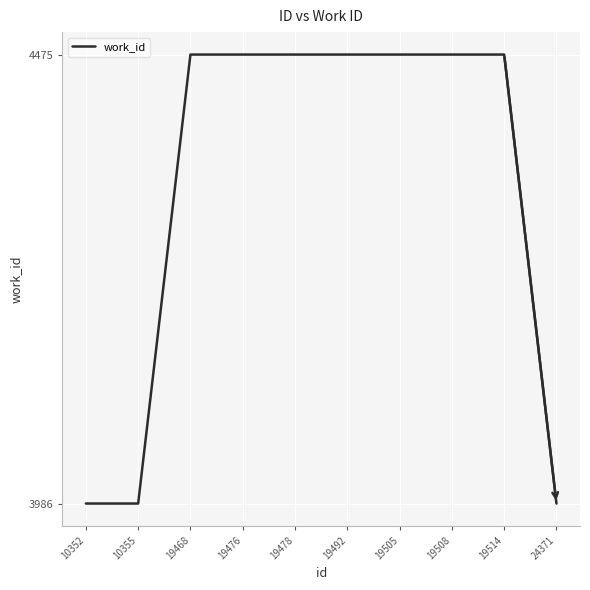

The chart shows a value of 2038 at 19514. True or false?

False